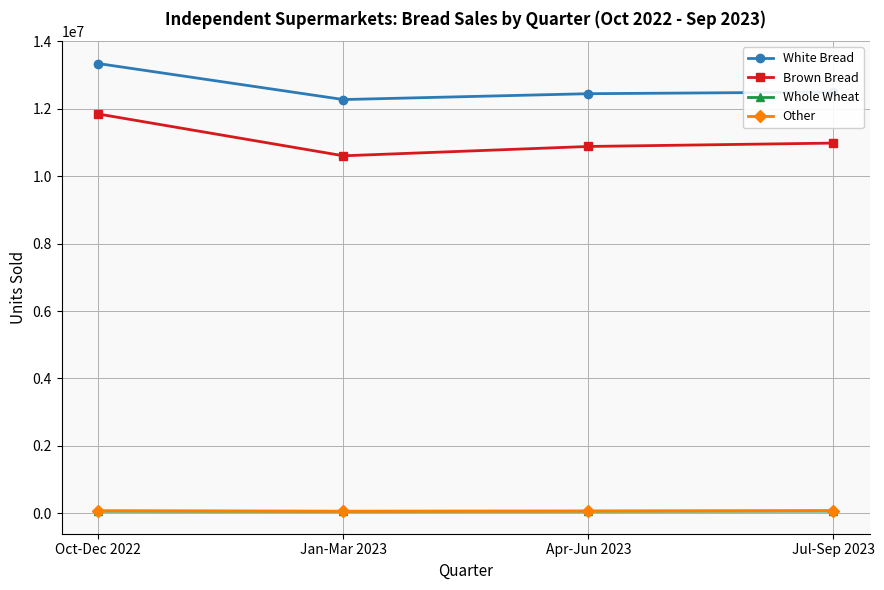

At which category is the sum across all series the highest?

Oct-Dec 2022